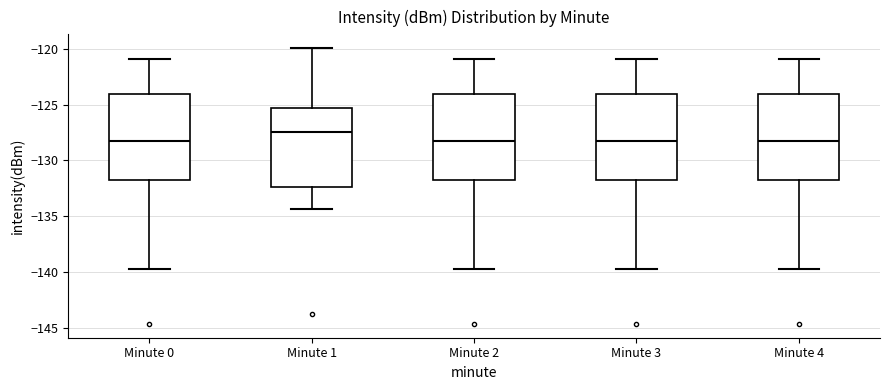

Which box has the highest median line?

Minute 1